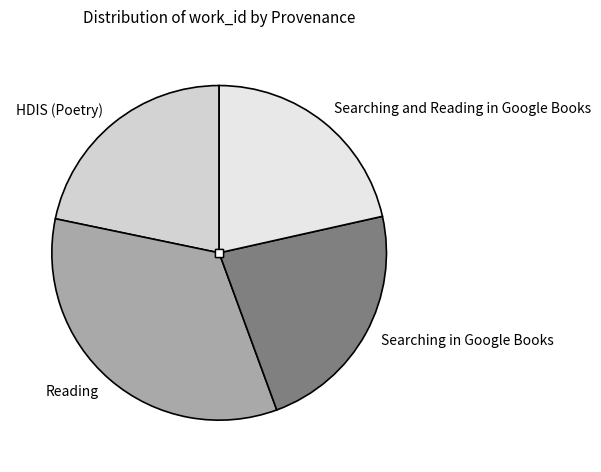

How many segments does this pie chart have?

4